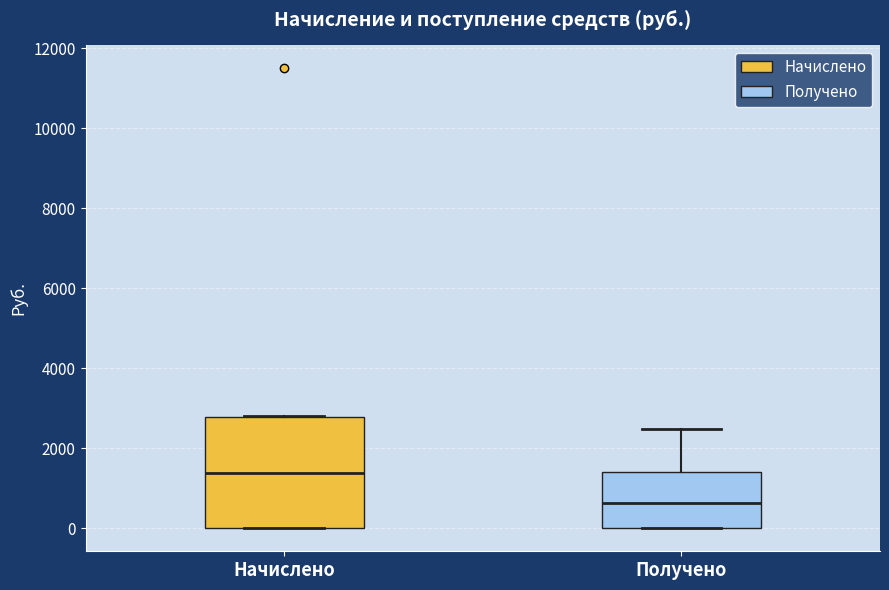

Reading left to right, read every box against the y-axis: the position of its median line, the range the box covers, and the ends of its whiskers. The values are not printed on the chart, so give them approximately, as read against the axis.

Начислено: median 1400, box 0 to 2800, whiskers 0 to 2800
Получено: median 600, box 0 to 1400, whiskers 0 to 2400